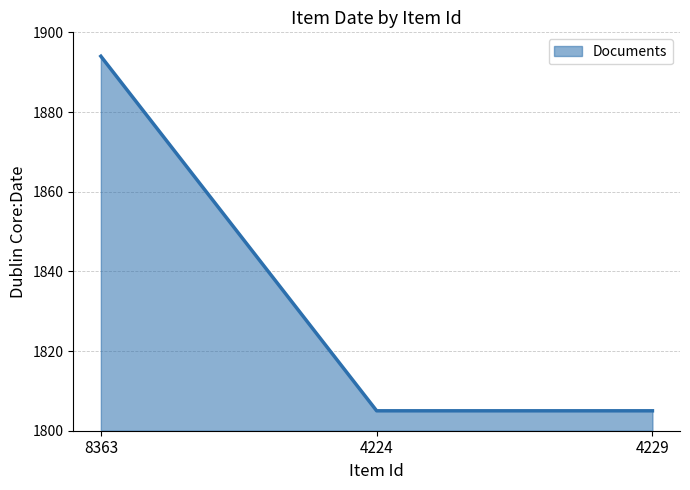

Reading left to right, extract all data points from this chart.

8363=1894	4224=1805	4229=1805